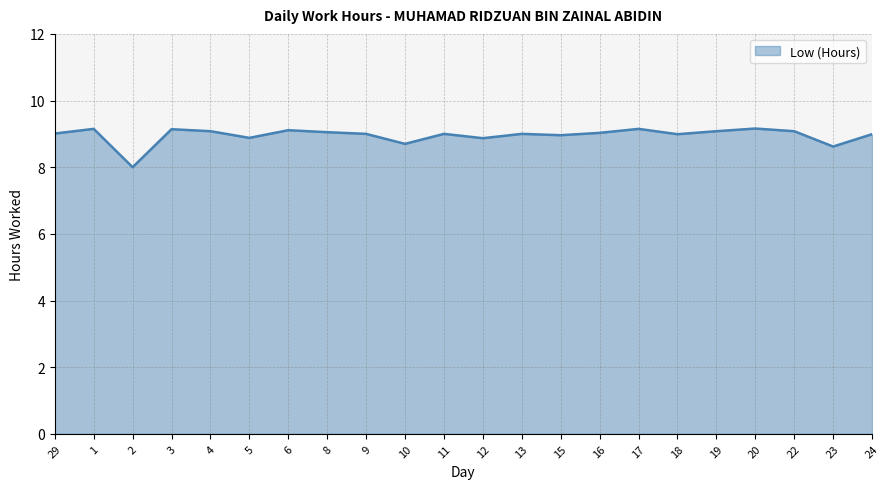

Read the value at 24.

9.0